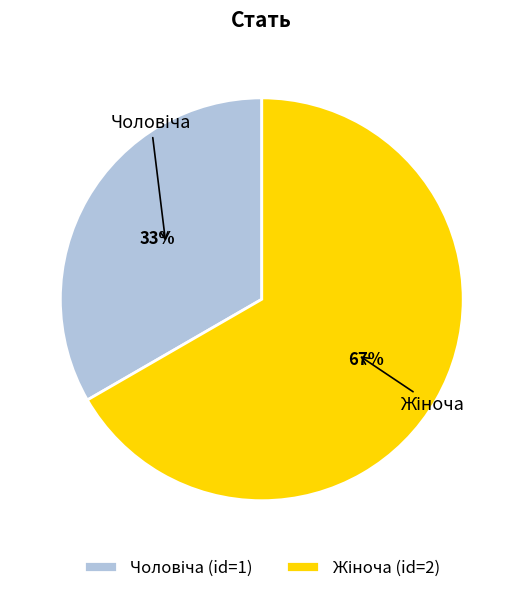

Is there any slice that represents more than half of the pie?

Yes